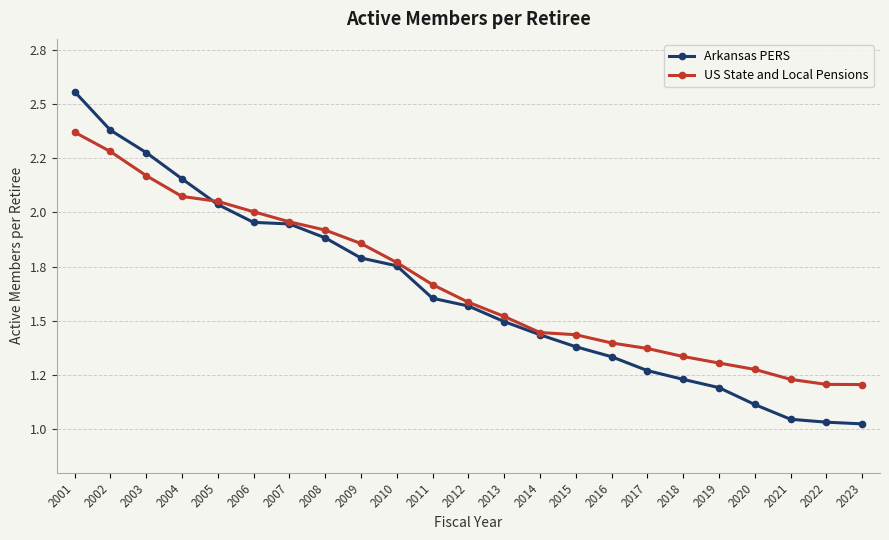

Does the chart have visible grid lines?

Yes